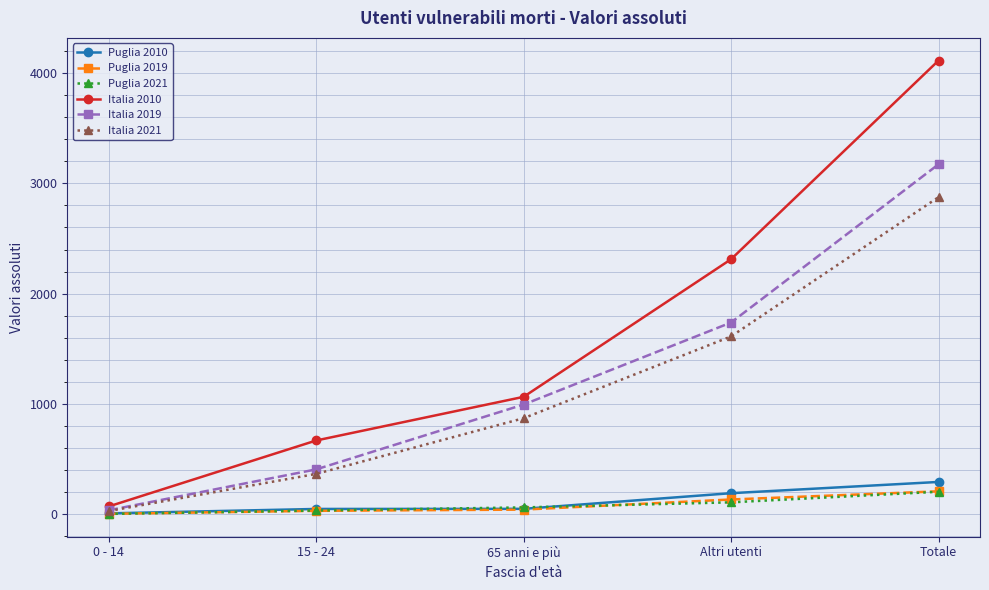

Count the number of categories in the chart.

5